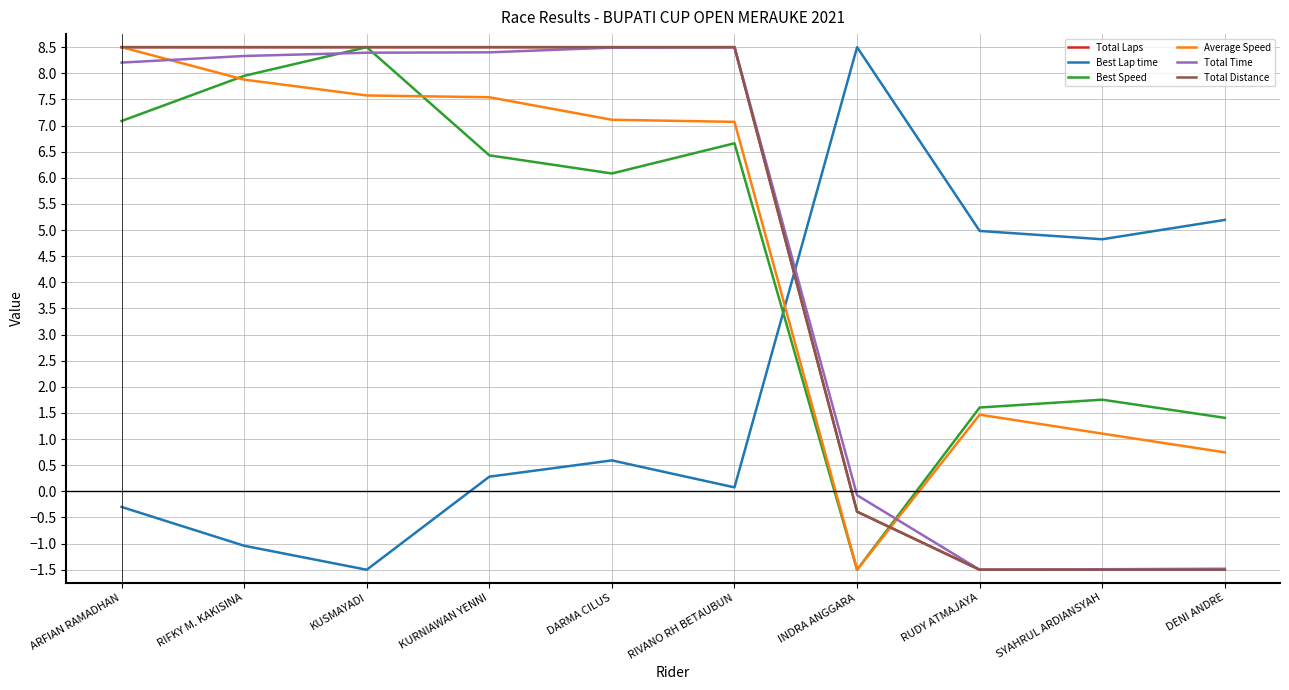

Is it true that Best Lap time equals 0.4 at KURNIAWAN YENNI?

False